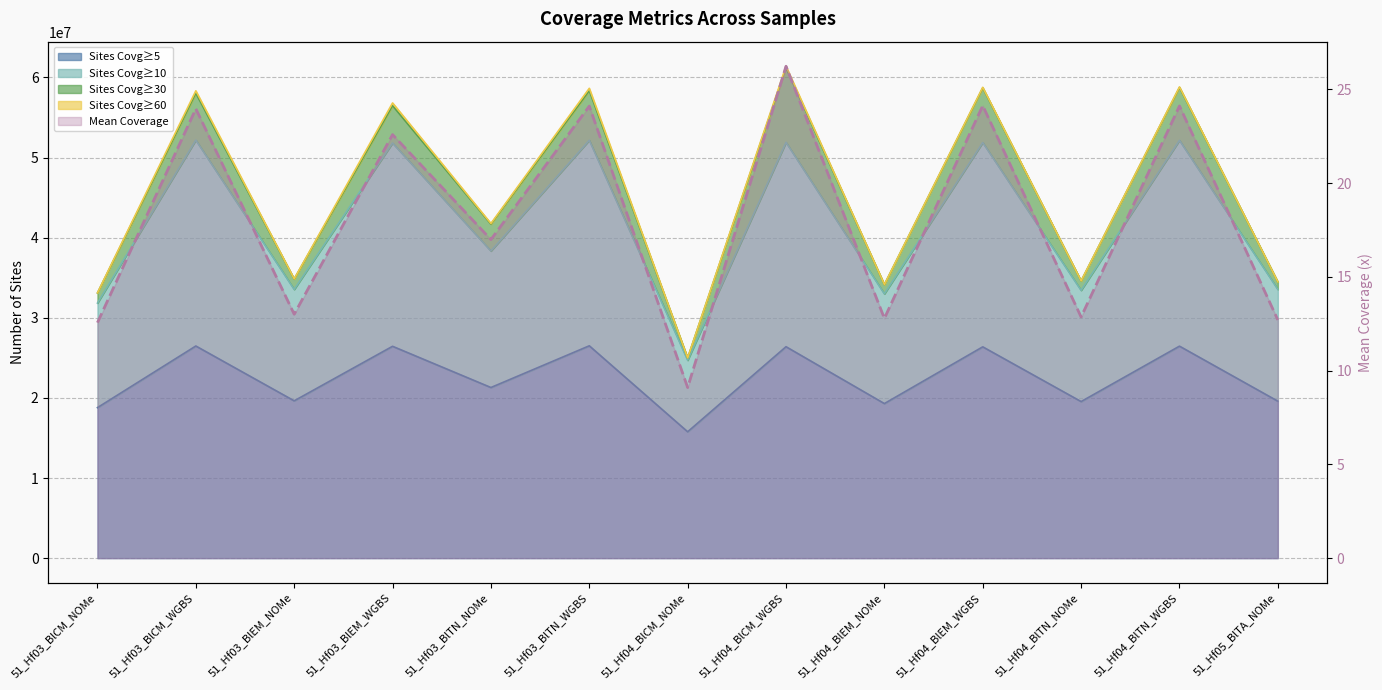

Between 51_Hf04_BlCM_WGBS and 51_Hf05_BlTA_NOMe, which is larger?

51_Hf04_BlCM_WGBS